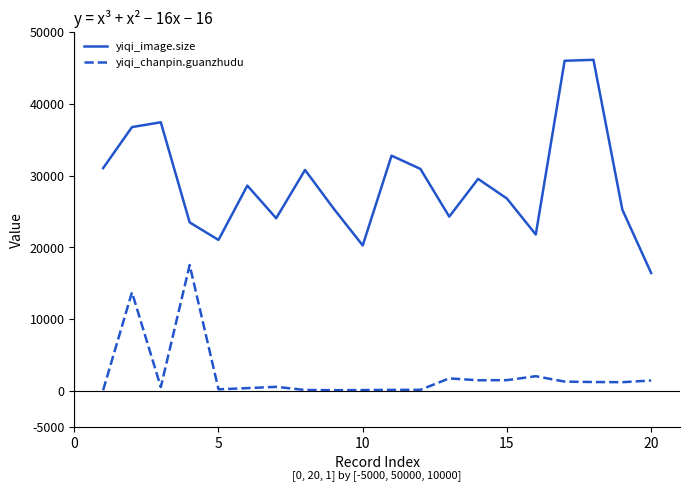

True or false: yiqi_chanpin.guanzhudu and yiqi_image.size intersect in this chart.

False